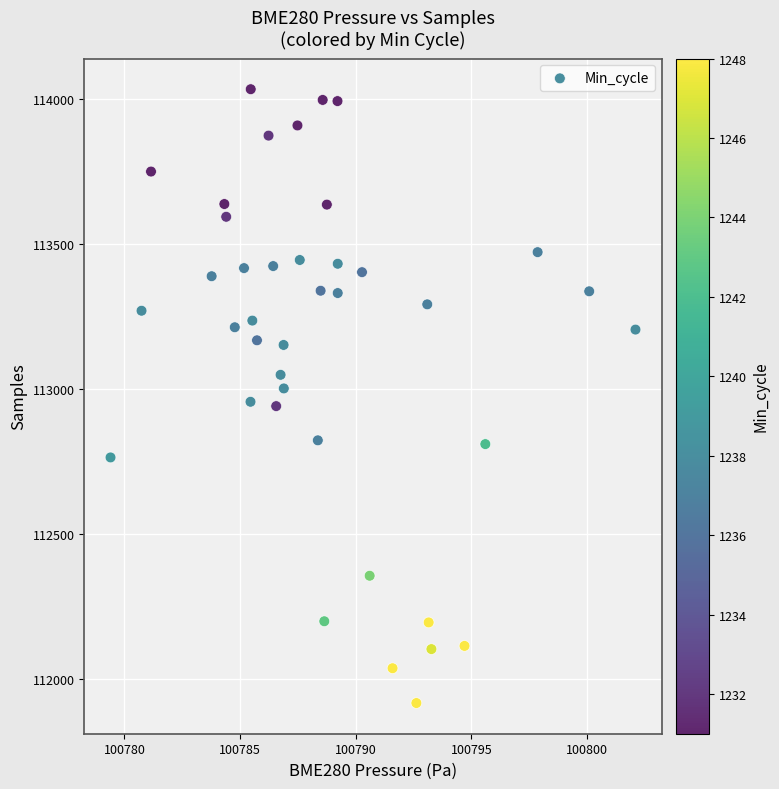

What is the range of Y values (max minus min)?

2117